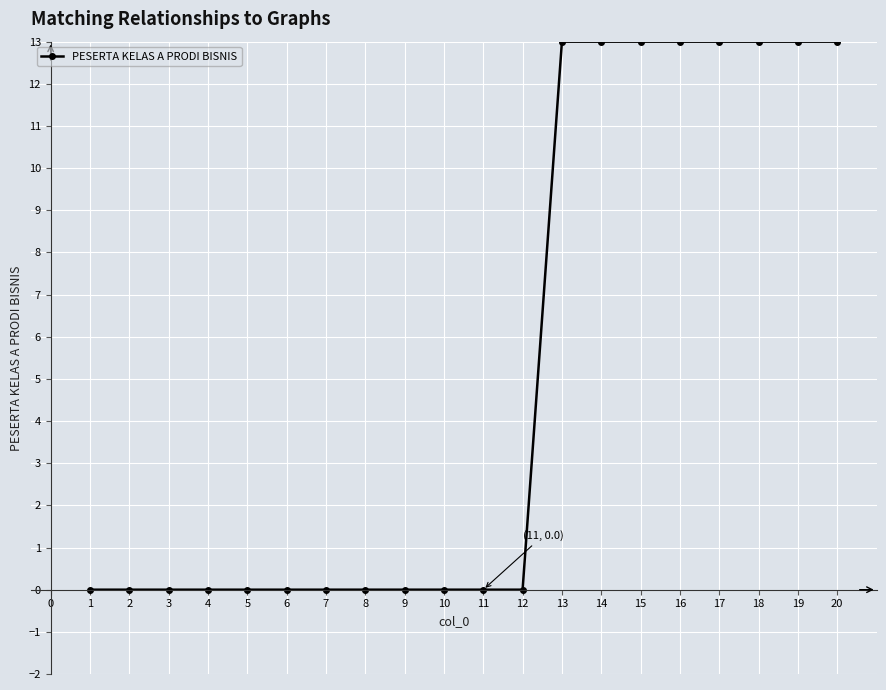

What is the maximum value shown in the chart?

13.0